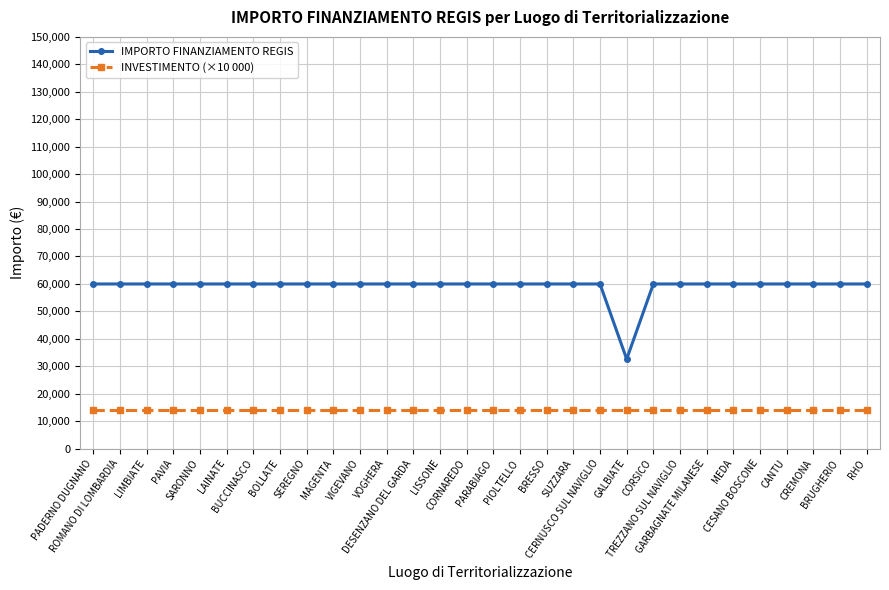

What is the sum of all INVESTIMENTO (×10 000) values?

420000